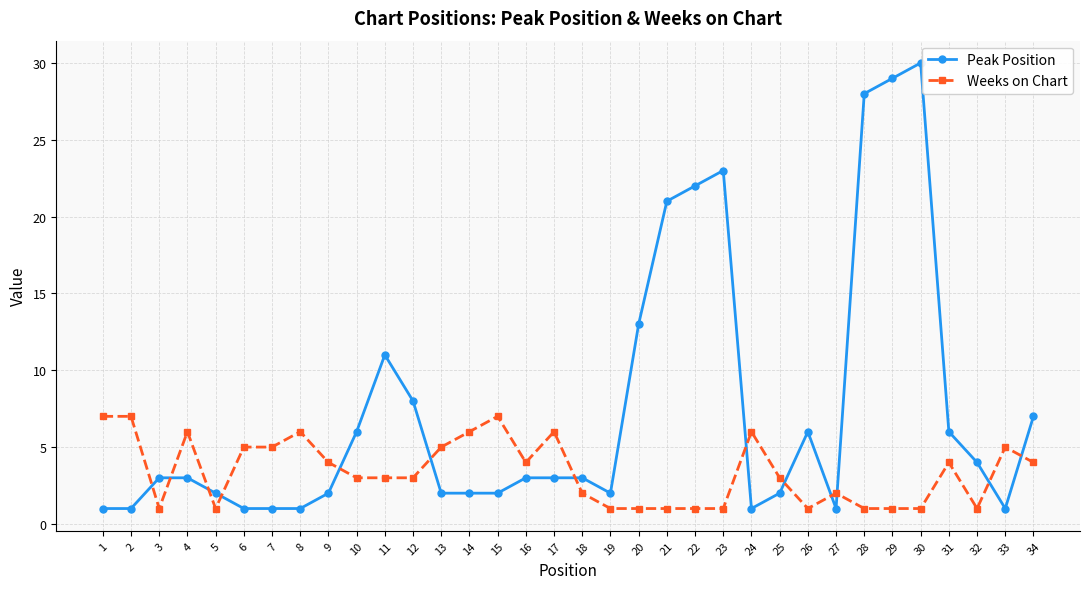

Where is Peak Position nearest to the value 15?

20